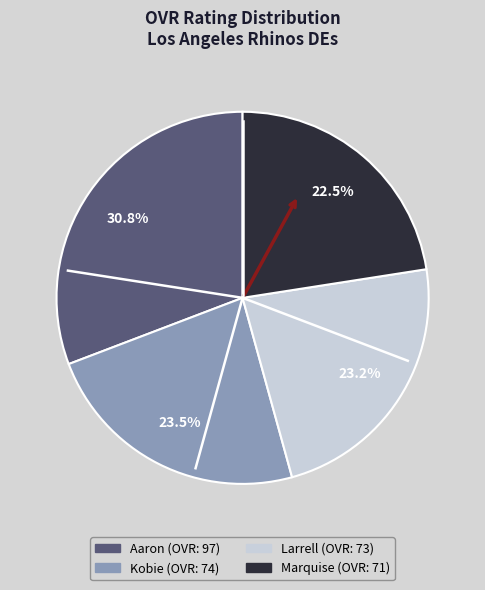

What is the total percentage of Larrell and Marquise?

45.7%